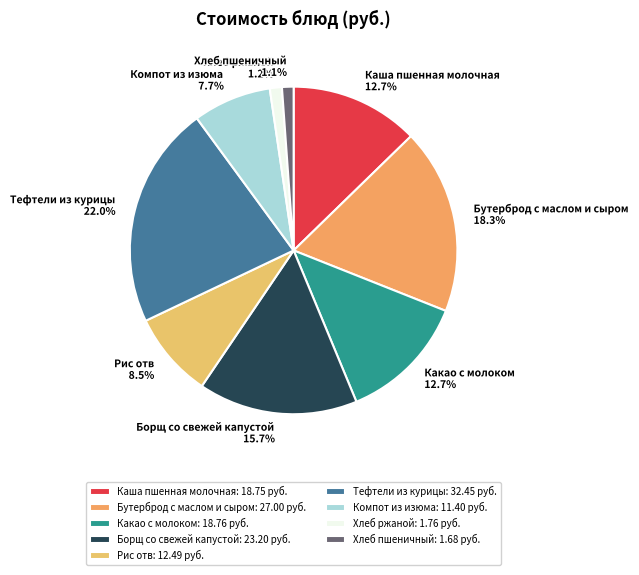

What is the change in value from Каша пшенная молочная to Компот из изюма?

-7.3